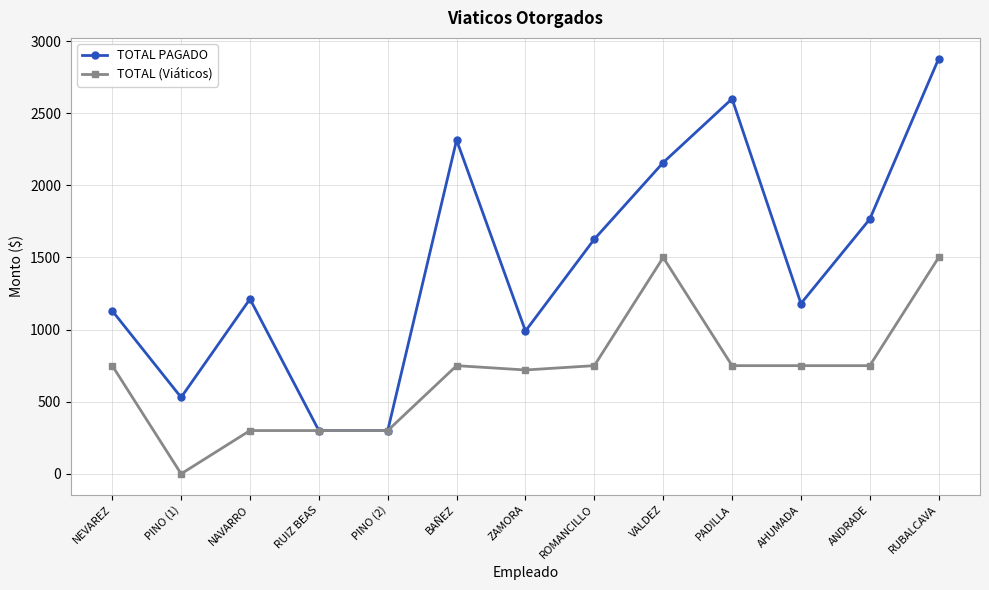

What is the label of the 9th point from the right?

PINO (2)